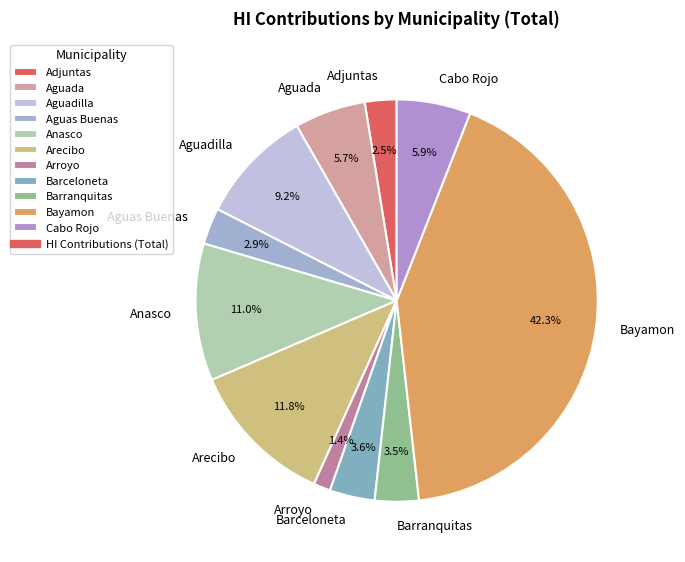

How many segments does this pie chart have?

11